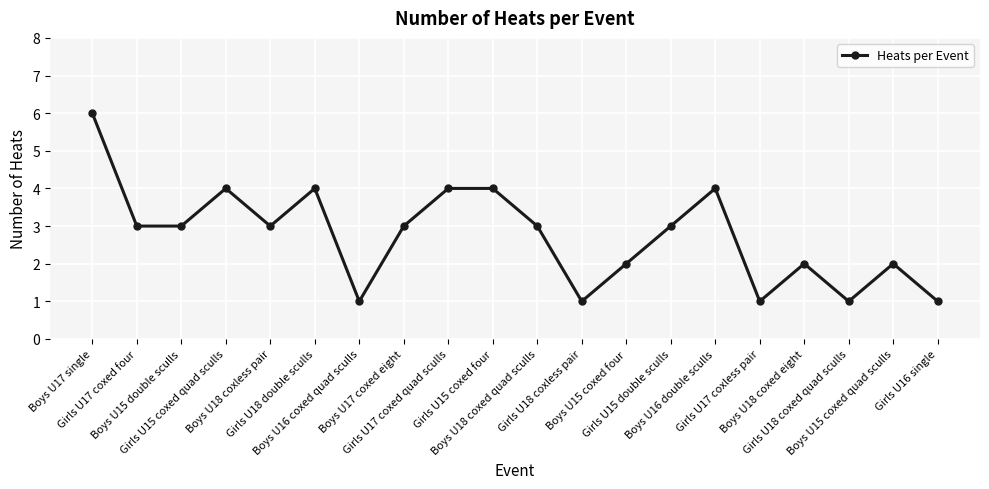

What is the average value?

3